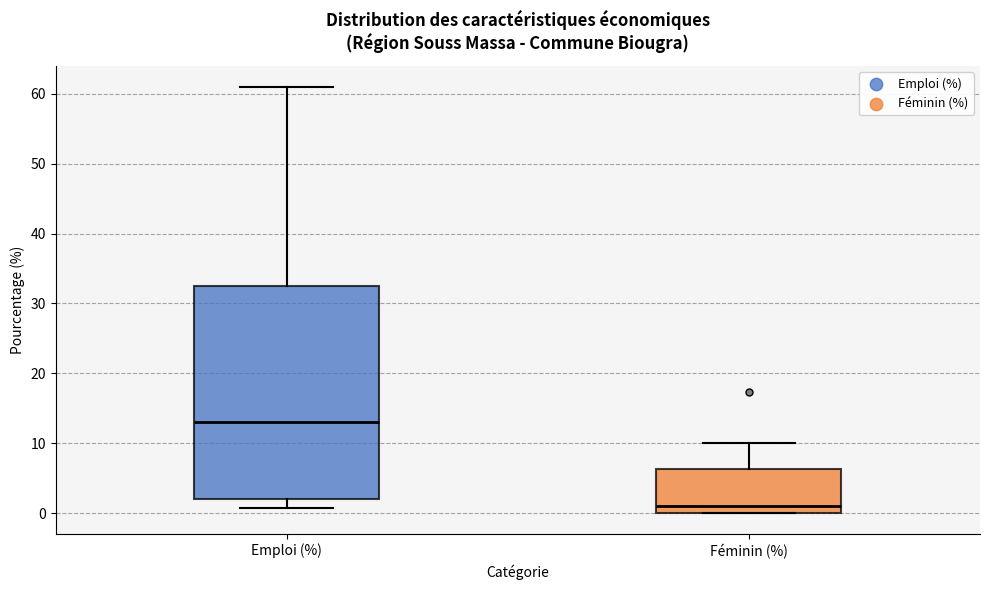

Which box has the highest median line?

Emploi (%)